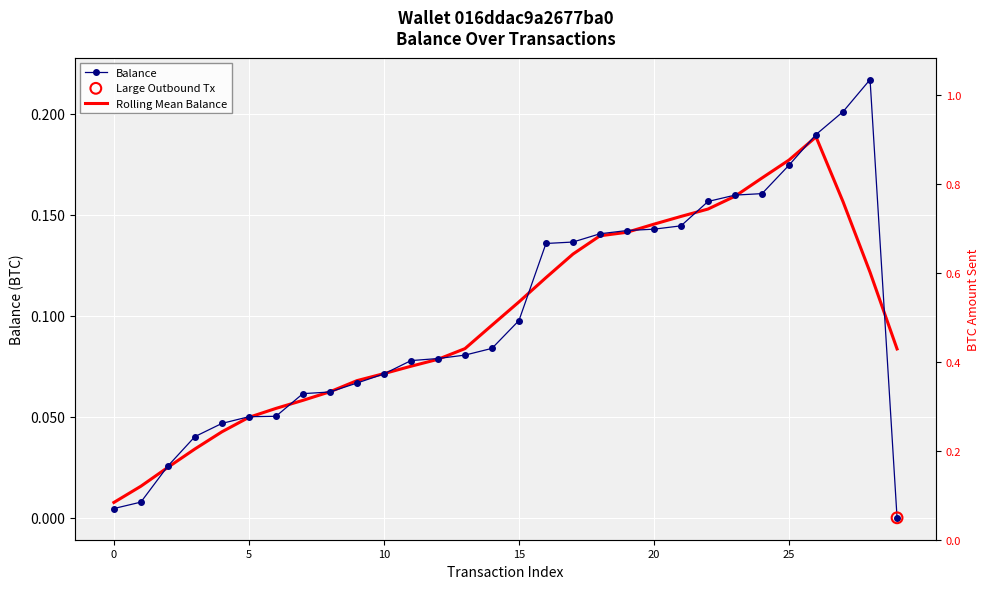

At which category is the sum across all series the highest?

26